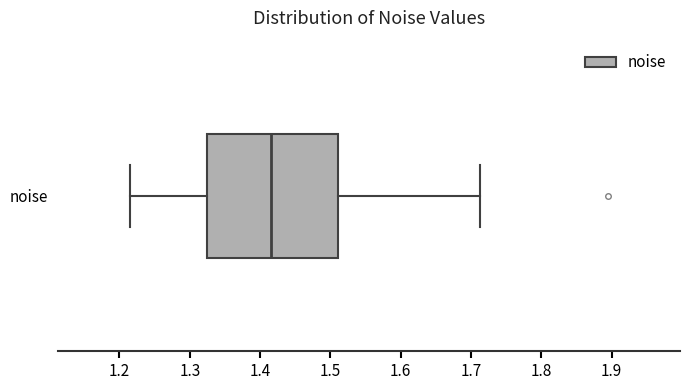

Where does the median line of the box for noise sit on the x-axis? The values are not printed on the chart, so give them approximately, as read against the axis.

1.42